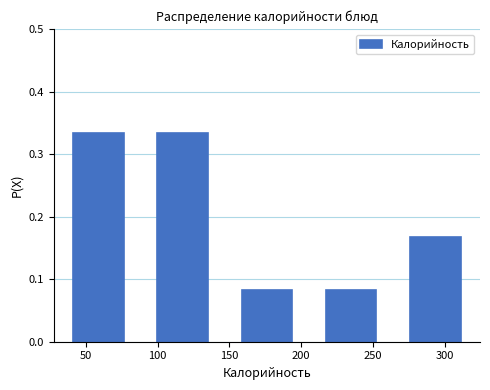

Reading left to right, transcribe this chart: for each bar, give the range it covers on the x-axis and its height. Neither the bar edges nor the heights are printed on the chart, so give them approximately, as read against the axes.

30 to 90: 0.33
90 to 145: 0.33
145 to 205: 0.08
205 to 265: 0.08
265 to 325: 0.17